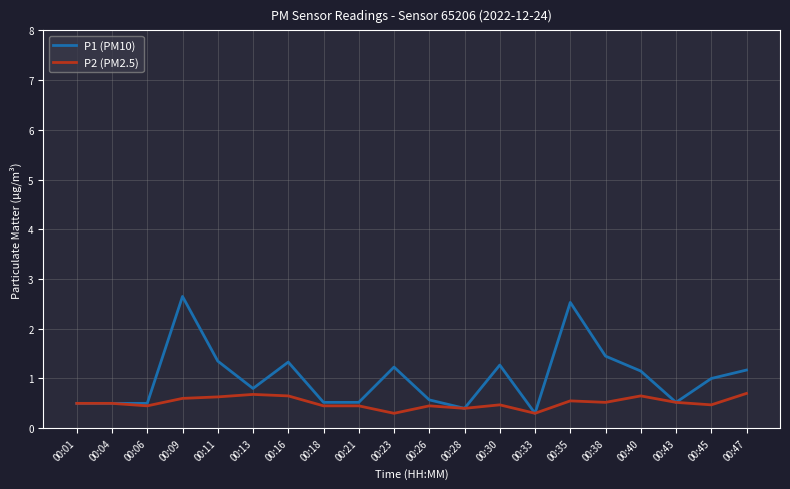

True or false: P1 (PM10) has a value of 2.1 at 00:30.

False